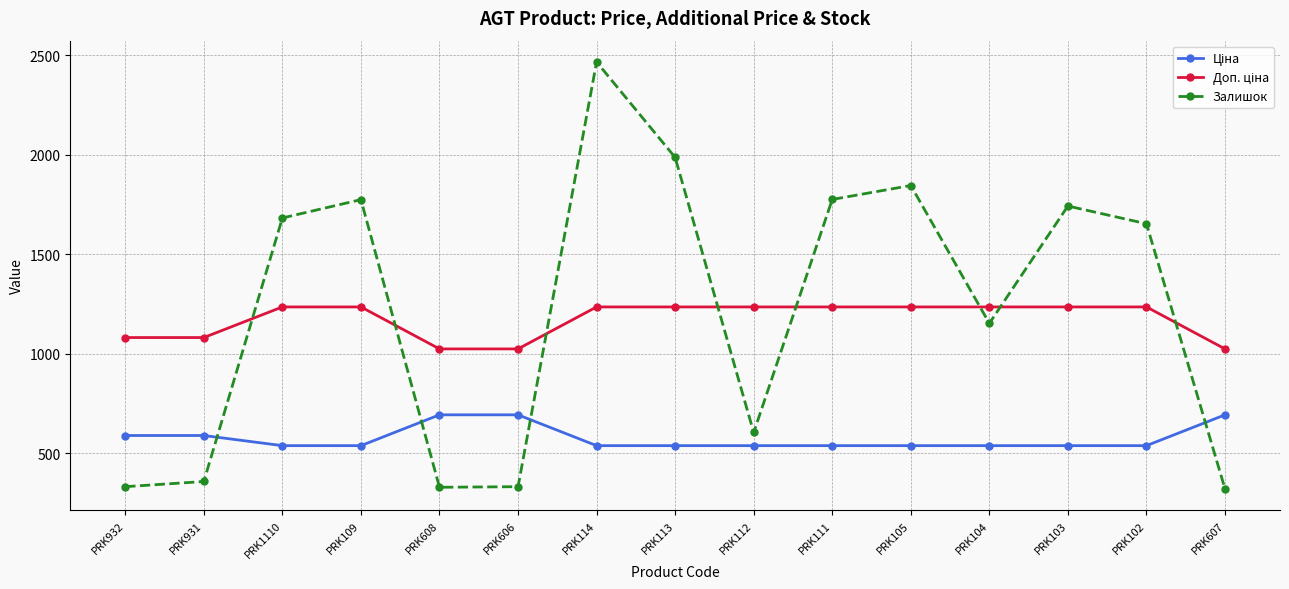

The value of Залишок at PRK1110 is 442.0. True or false?

False